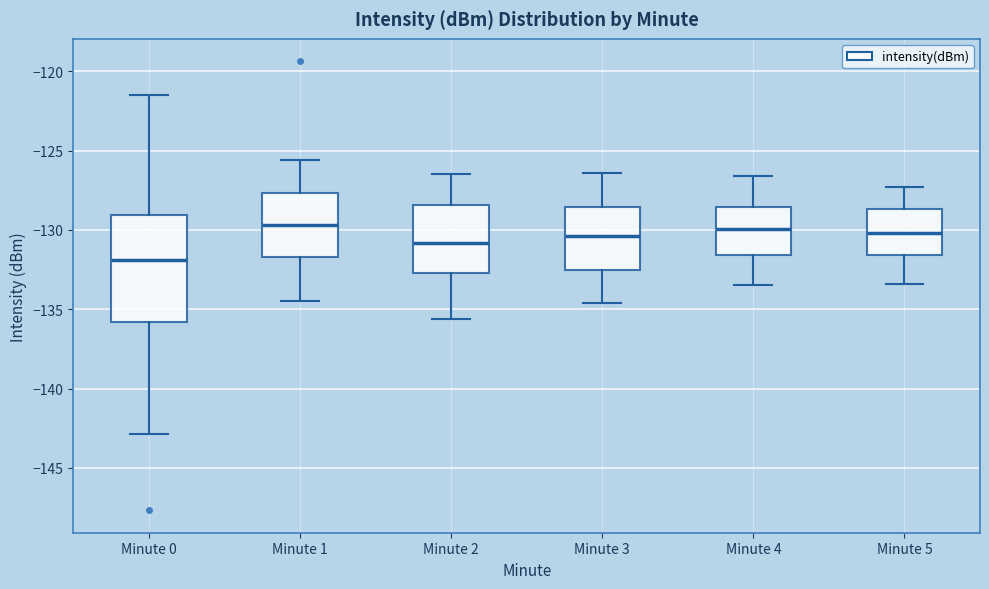

Comparing the boxes themselves (not the whiskers), which one is the tallest?

Minute 0